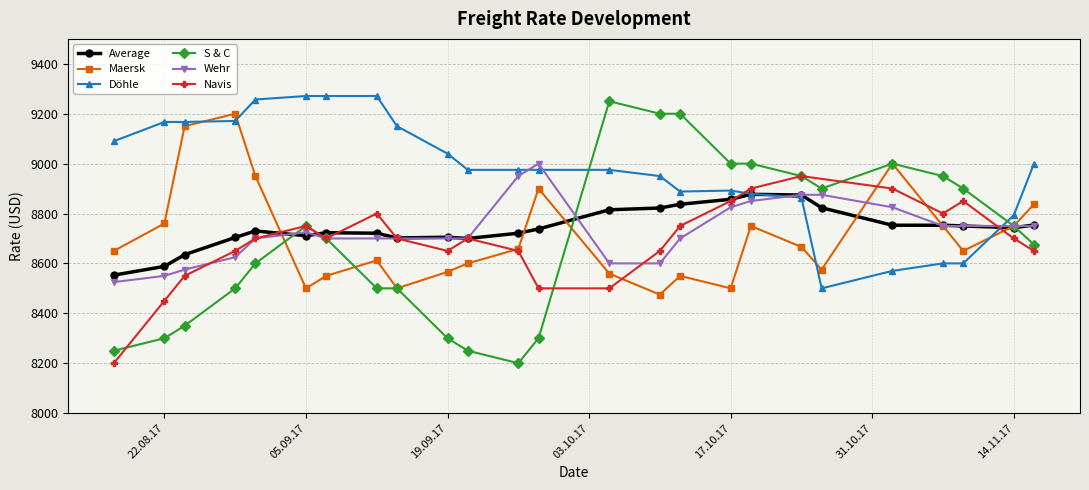

What is the greatest value displayed?

9271